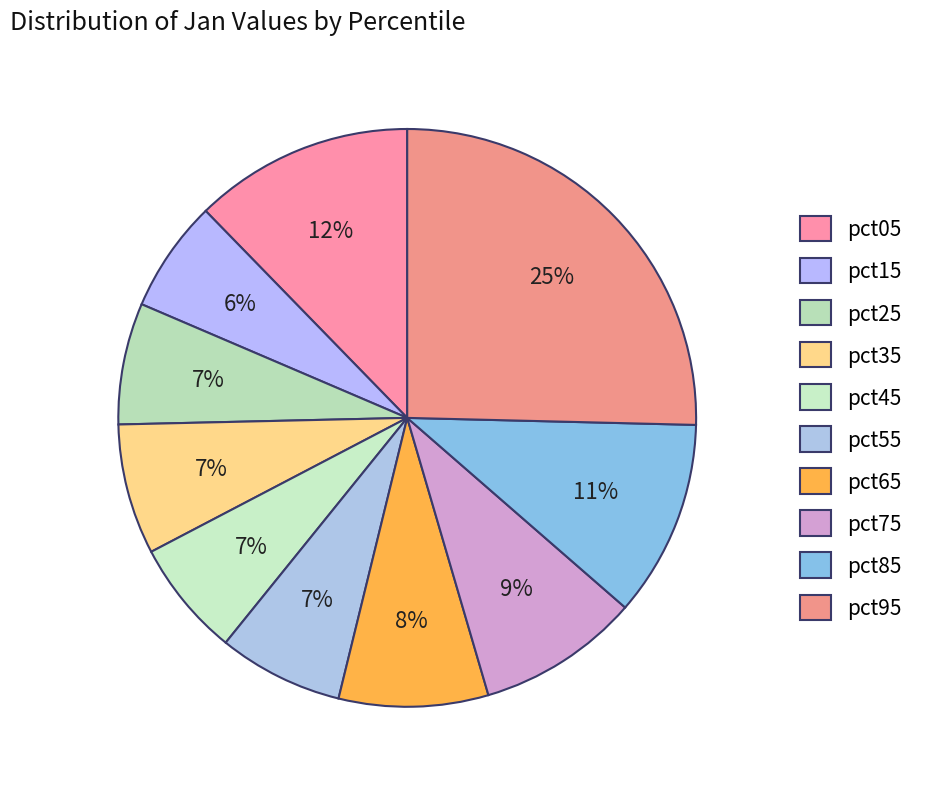

Combined, what portion of the pie is pct85 and pct05?

23.3%